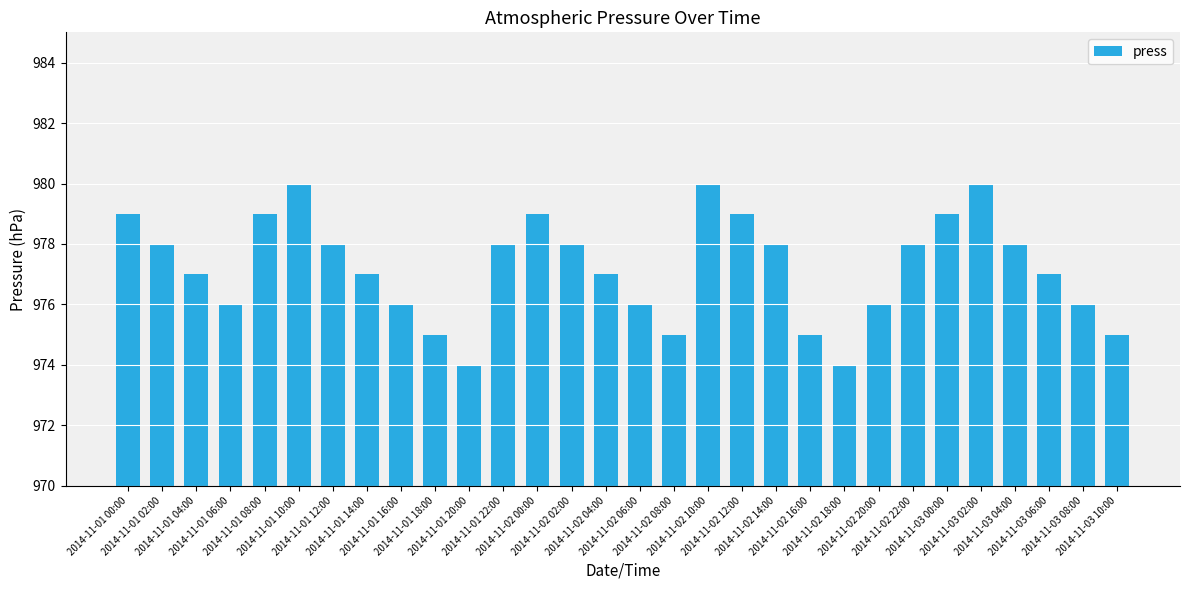

How many bars are there in total?

30